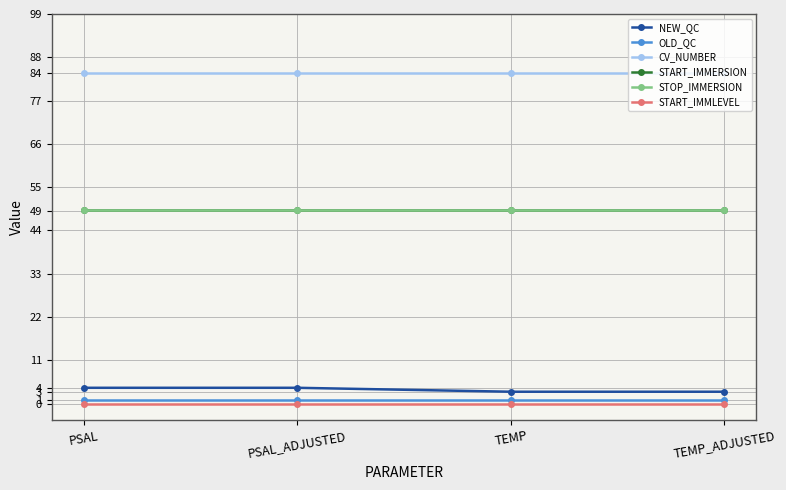

Does the chart have visible grid lines?

Yes